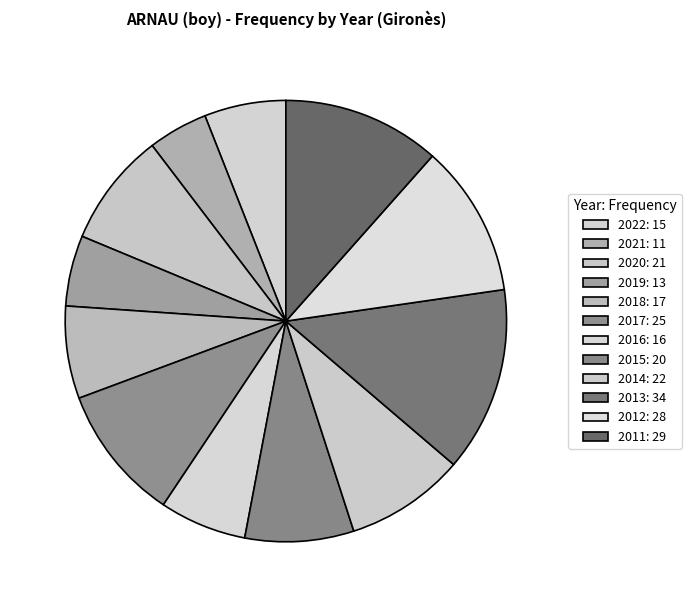

Count the number of slices in the pie.

12